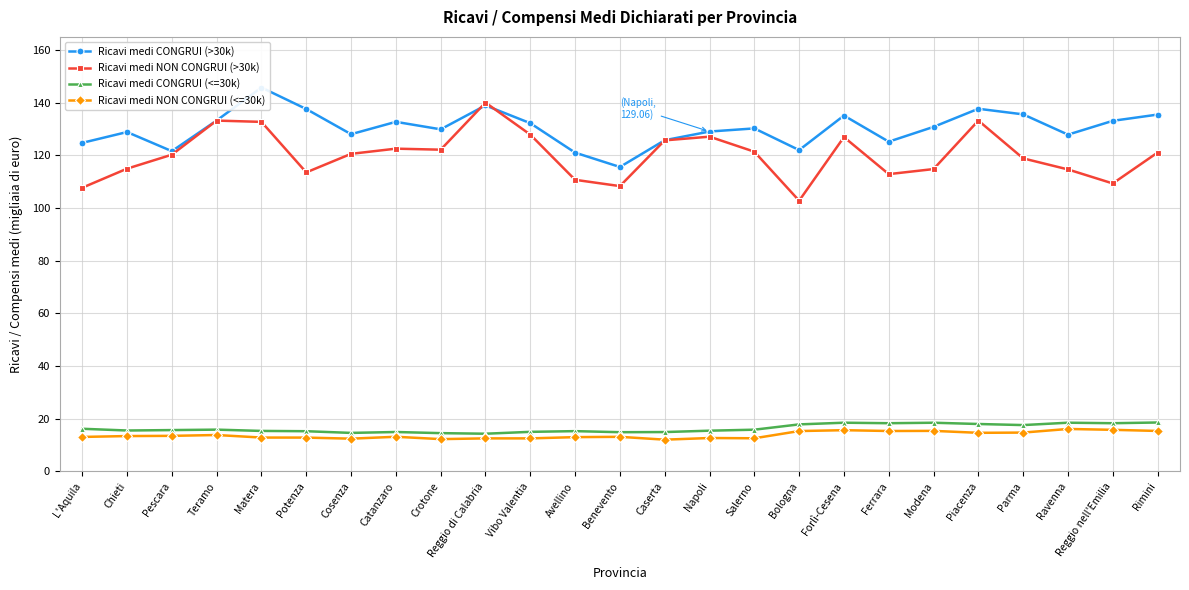

Reading left to right, list all the values displayed in this chart.

Ricavi medi CONGRUI (>30k): L'Aquila=124.8	Chieti=128.9	Pescara=121.6	Teramo=133.2	Matera=145.8	Potenza=137.6	Cosenza=128.1	Catanzaro=132.7	Crotone=129.9	Reggio di Calabria=139.0	Vibo Valentia=132.2	Avellino=121.0	Benevento=115.6	Caserta=125.8	Napoli=129.1	Salerno=130.2	Bologna=122.0	Forlì-Cesena=135.1	Ferrara=125.2	Modena=130.8	Piacenza=137.7	Parma=135.6	Ravenna=127.9	Reggio nell'Emilia=133.1	Rimini=135.5
Ricavi medi NON CONGRUI (>30k): L'Aquila=107.7	Chieti=115.0	Pescara=120.3	Teramo=133.2	Matera=132.7	Potenza=113.5	Cosenza=120.6	Catanzaro=122.6	Crotone=122.2	Reggio di Calabria=140.1	Vibo Valentia=127.9	Avellino=110.7	Benevento=108.3	Caserta=125.7	Napoli=127.1	Salerno=121.4	Bologna=102.8	Forlì-Cesena=127.0	Ferrara=112.9	Modena=114.8	Piacenza=133.2	Parma=118.9	Ravenna=114.7	Reggio nell'Emilia=109.3	Rimini=121.1
Ricavi medi CONGRUI (<=30k): L'Aquila=16.2	Chieti=15.5	Pescara=15.7	Teramo=15.9	Matera=15.4	Potenza=15.3	Cosenza=14.6	Catanzaro=15.0	Crotone=14.5	Reggio di Calabria=14.3	Vibo Valentia=15.0	Avellino=15.3	Benevento=14.9	Caserta=14.9	Napoli=15.5	Salerno=15.8	Bologna=17.9	Forlì-Cesena=18.5	Ferrara=18.3	Modena=18.5	Piacenza=18.0	Parma=17.6	Ravenna=18.5	Reggio nell'Emilia=18.3	Rimini=18.6
Ricavi medi NON CONGRUI (<=30k): L'Aquila=13.1	Chieti=13.4	Pescara=13.5	Teramo=13.8	Matera=12.9	Potenza=12.8	Cosenza=12.4	Catanzaro=13.2	Crotone=12.3	Reggio di Calabria=12.6	Vibo Valentia=12.6	Avellino=13.0	Benevento=13.1	Caserta=12.1	Napoli=12.7	Salerno=12.6	Bologna=15.3	Forlì-Cesena=15.7	Ferrara=15.3	Modena=15.4	Piacenza=14.7	Parma=14.8	Ravenna=16.1	Reggio nell'Emilia=15.8	Rimini=15.4